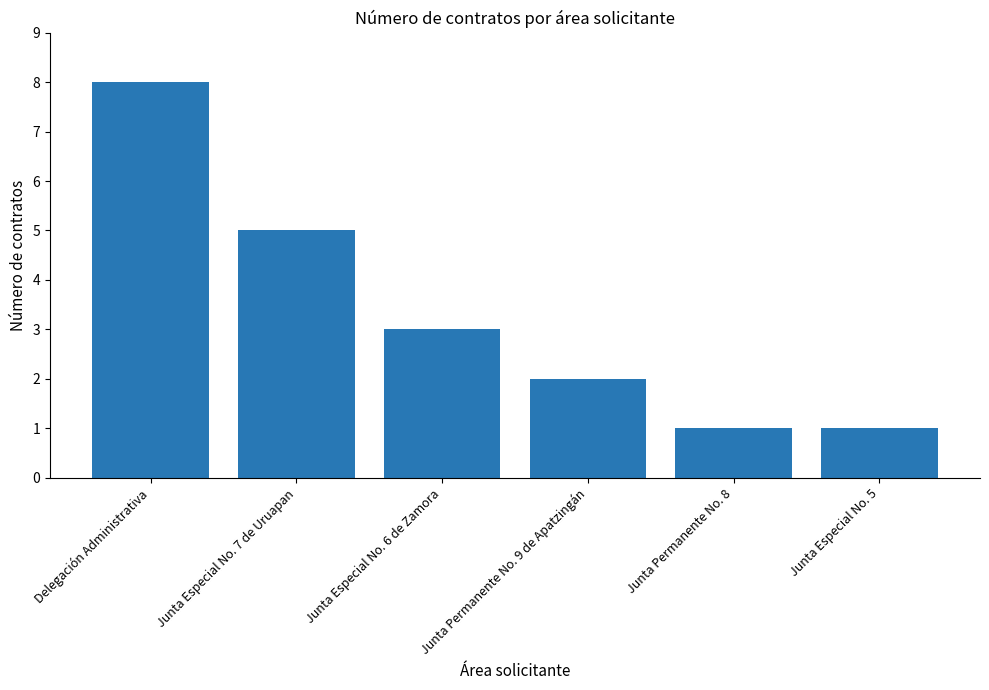

The value at Junta Especial No. 6 de Zamora is 3. True or false?

True